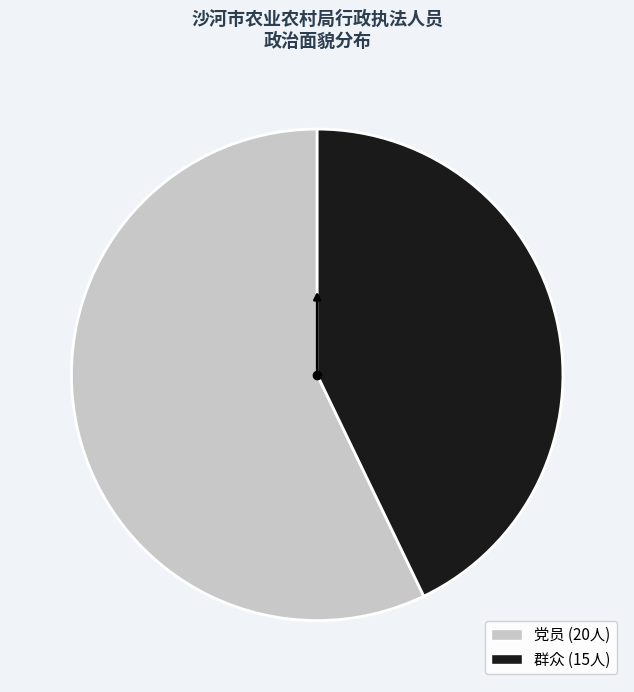

True or false: 党员 accounts for 57% of the total.

True